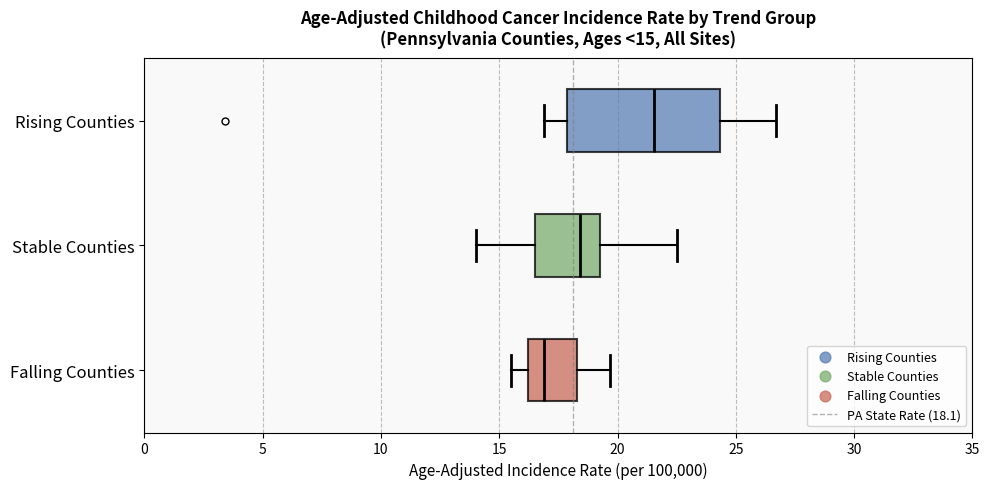

Which box has the furthest to the left median line?

Falling Counties